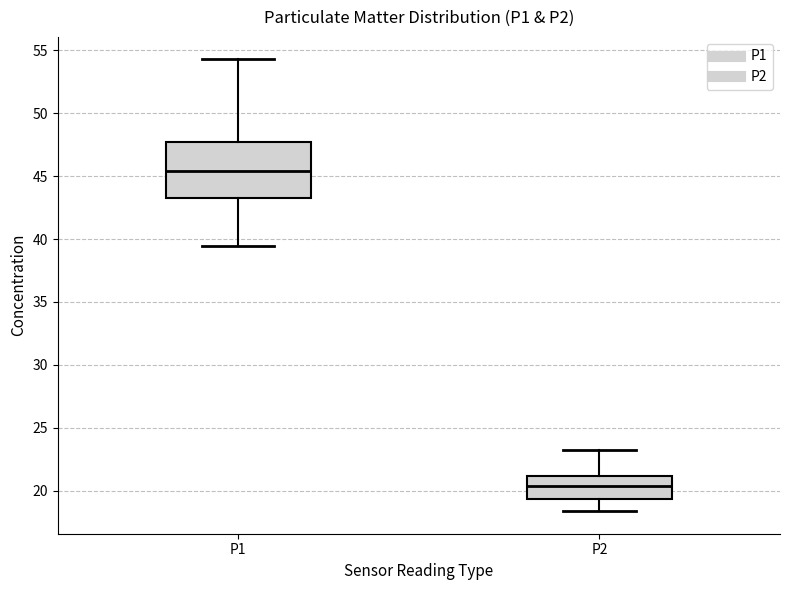

Which box is the tallest, from its lower edge to its upper edge?

P1